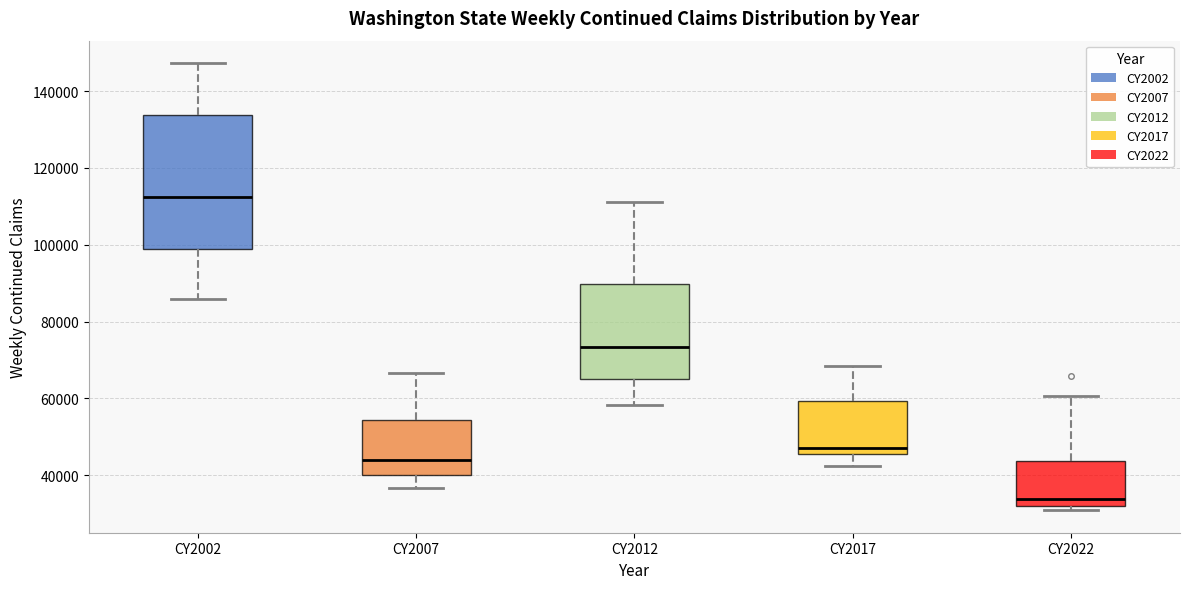

Which box is the tallest, from its lower edge to its upper edge?

CY2002